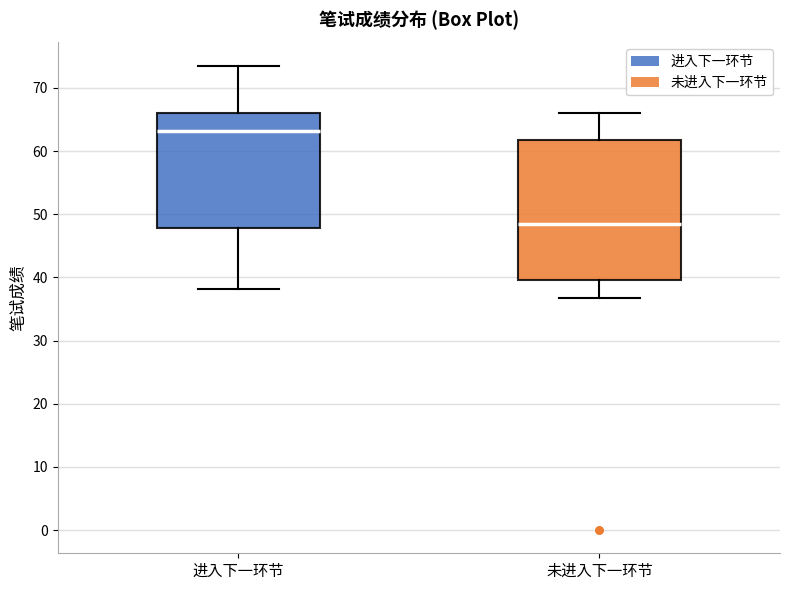

Where is the upper edge of the box for 未进入下一环节 on the y-axis? The values are not printed on the chart, so give them approximately, as read against the axis.

62